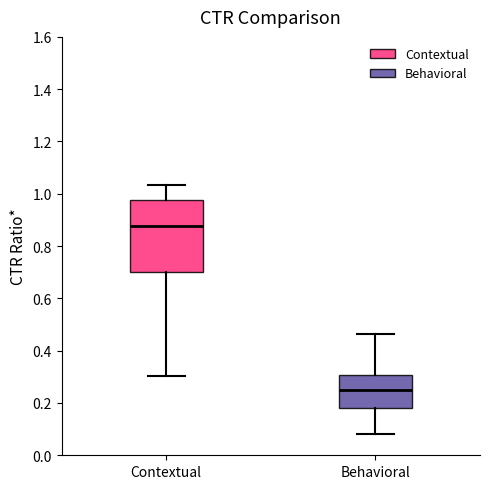

Where does the median line of the box for Contextual sit on the y-axis? The values are not printed on the chart, so give them approximately, as read against the axis.

0.88